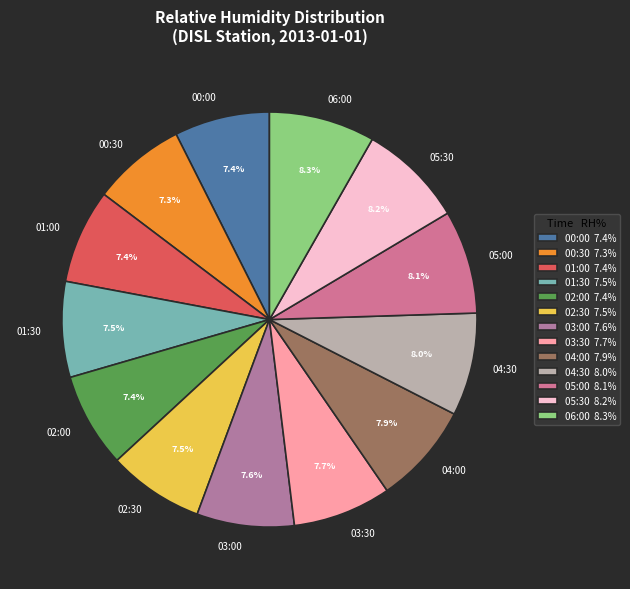

Does 06:00 represent more than half of the total?

No